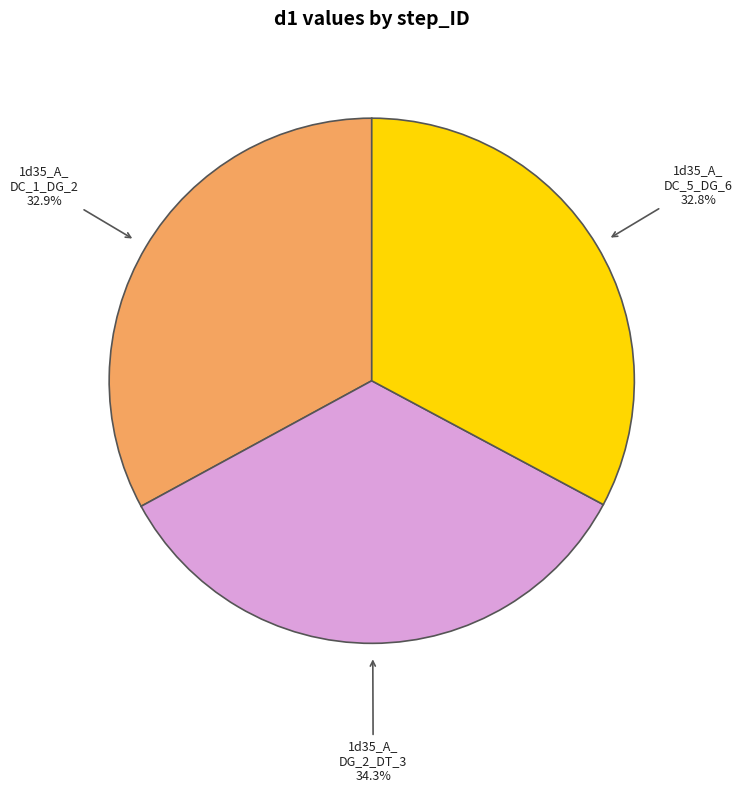

Is there a majority slice in this chart?

No